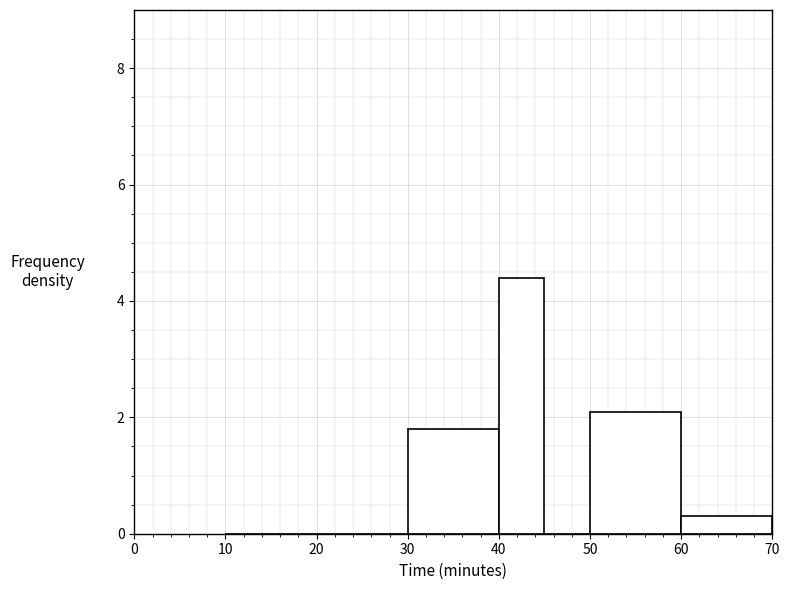

What is the height of the bar covering 40 to 45 on the x-axis? The values are not printed on the chart, so give them approximately, as read against the axis.

4.4